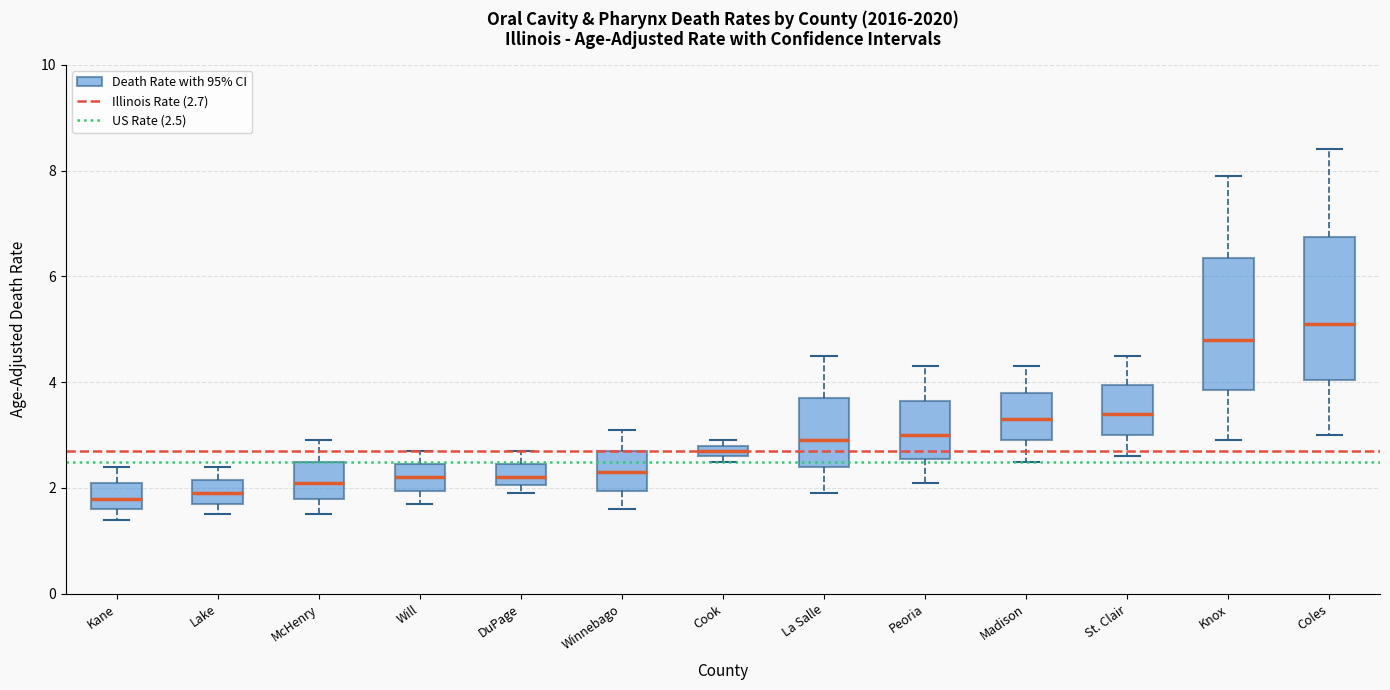

Comparing the boxes themselves (not the whiskers), which one is the tallest?

Coles